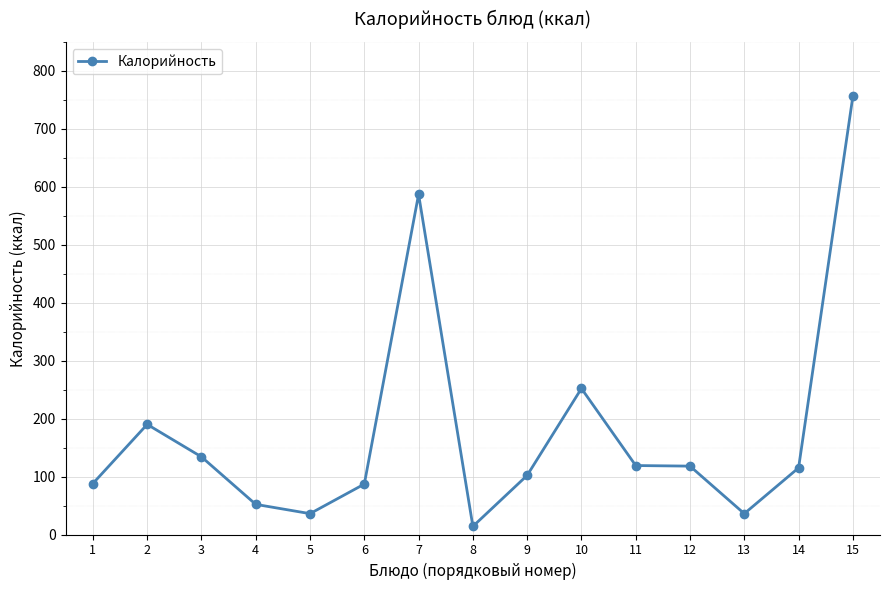

What is the maximum value shown in the chart?

756